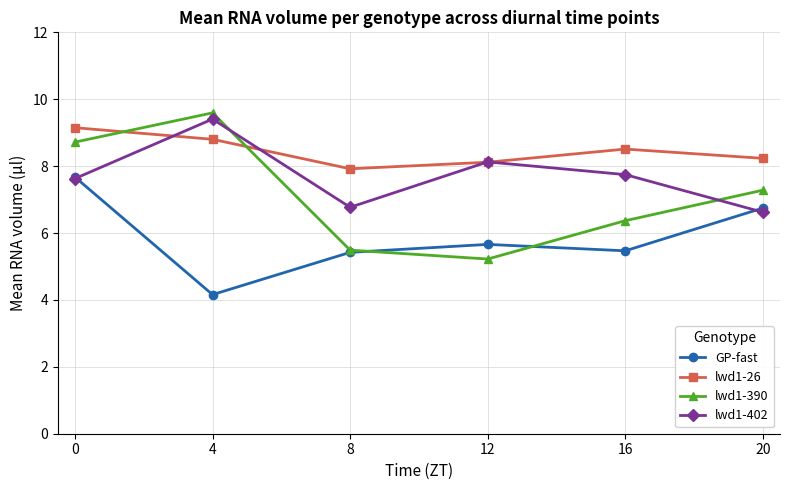

True or false: lwd1-26 and GP-fast intersect in this chart.

False